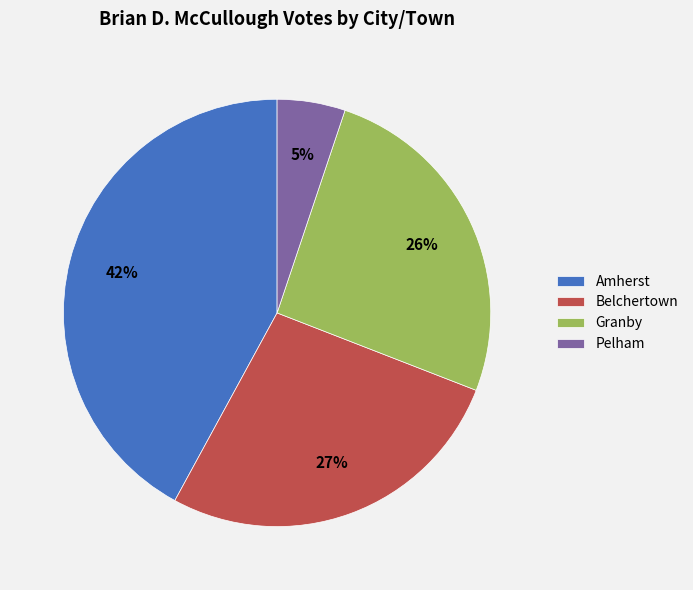

Combined, do Belchertown and Granby account for over 50%?

Yes